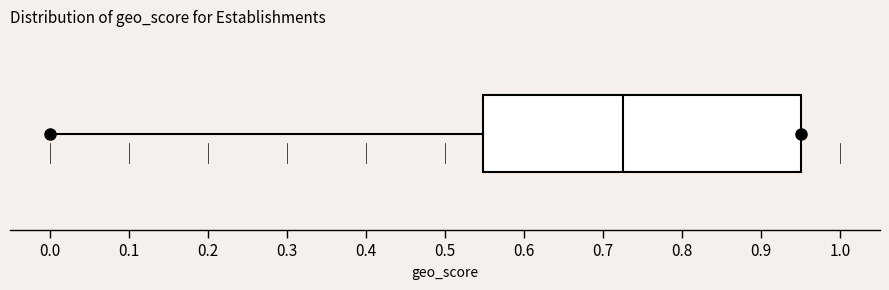

Transcribe this box plot: give where the median line is, the range the box spans, and where the two whiskers end, as read against the x-axis. The values are not printed on the chart, so give them approximately, as read against the axis.

median 0.73, box 0.55 to 0.95, whiskers 0.00 to 0.95